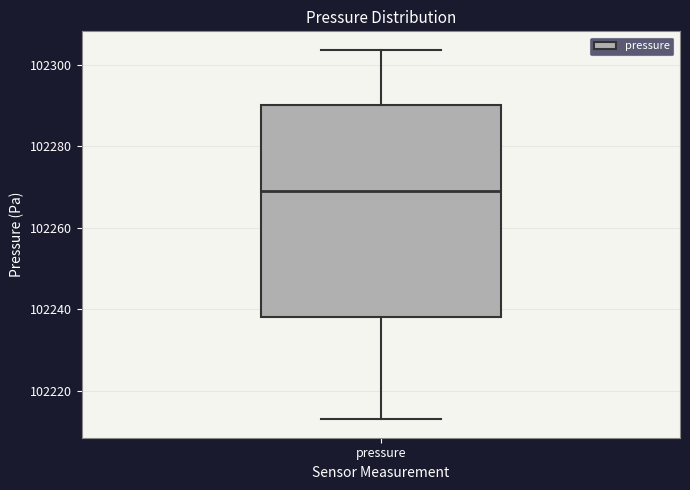

Transcribe this box plot: give where the median line is, the range the box spans, and where the two whiskers end, as read against the y-axis. The values are not printed on the chart, so give them approximately, as read against the axis.

median 102270, box 102238 to 102290, whiskers 102214 to 102304